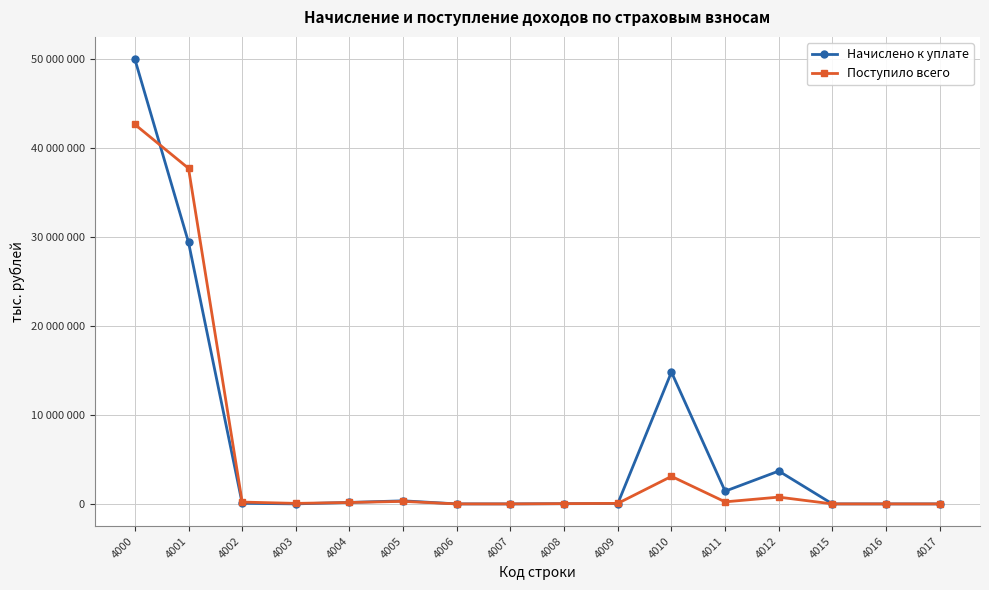

What is the spread (max minus min) of values at 4012?

2925428